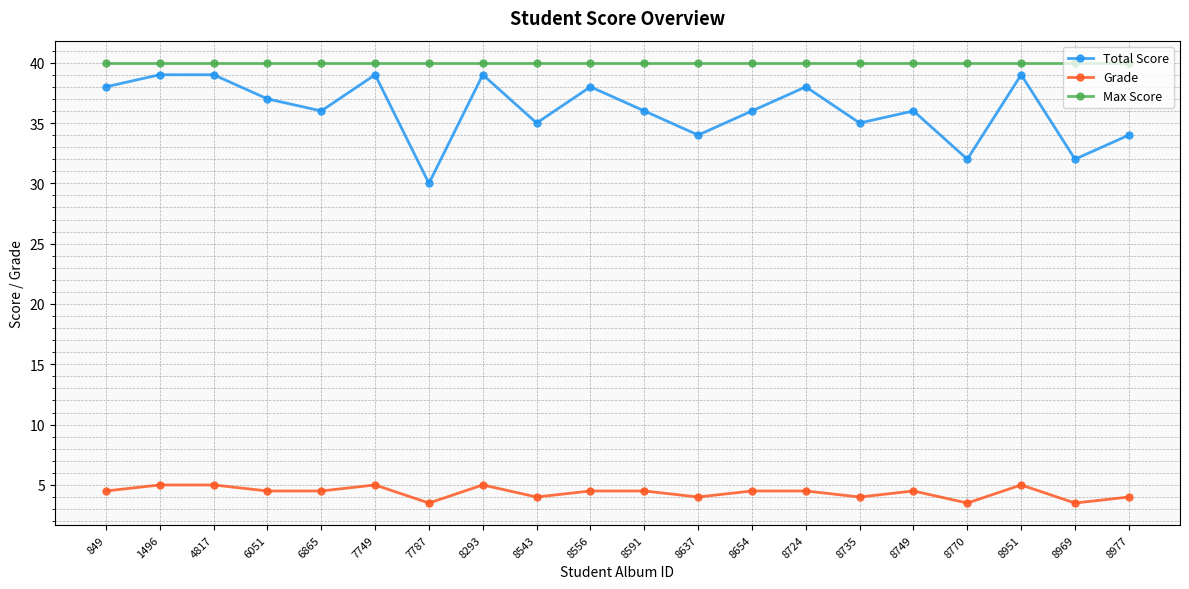

How many series are shown in this chart?

3